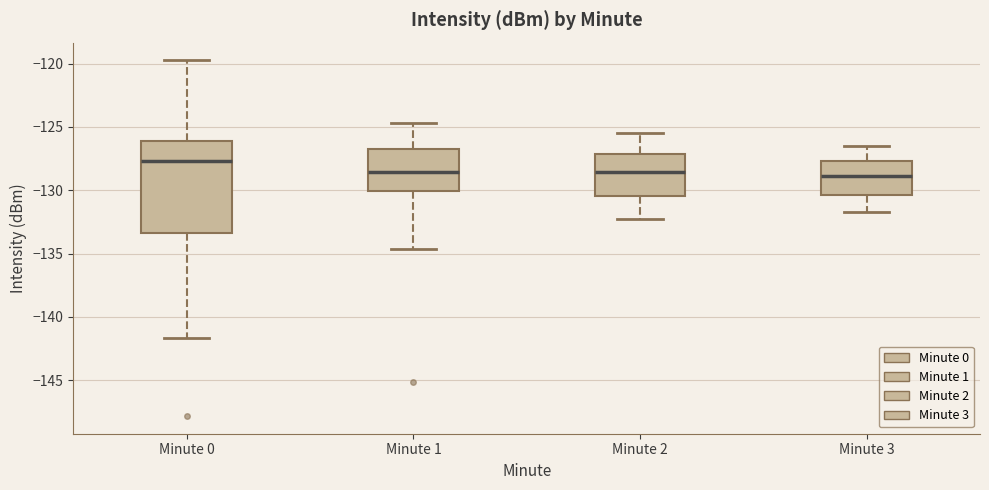

Where does the upper whisker of the box for Minute 0 end on the y-axis? The values are not printed on the chart, so give them approximately, as read against the axis.

-120.0